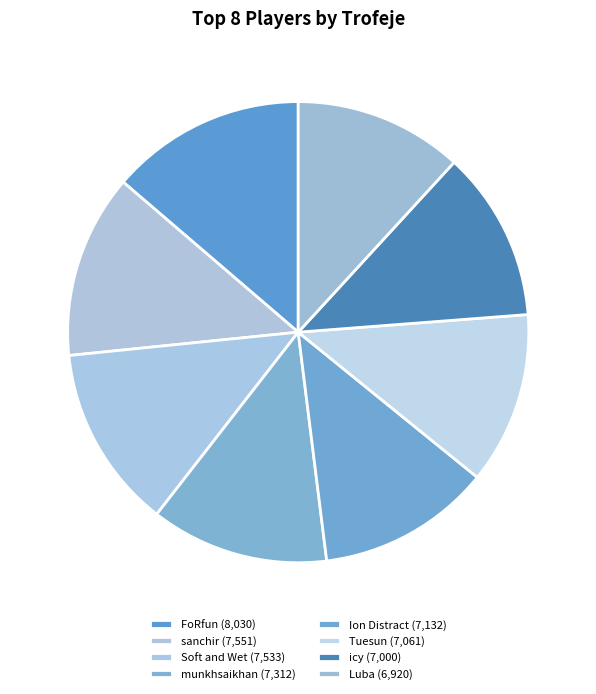

Approximately how many times larger is the value at Luba compared to sanchir?

0.9